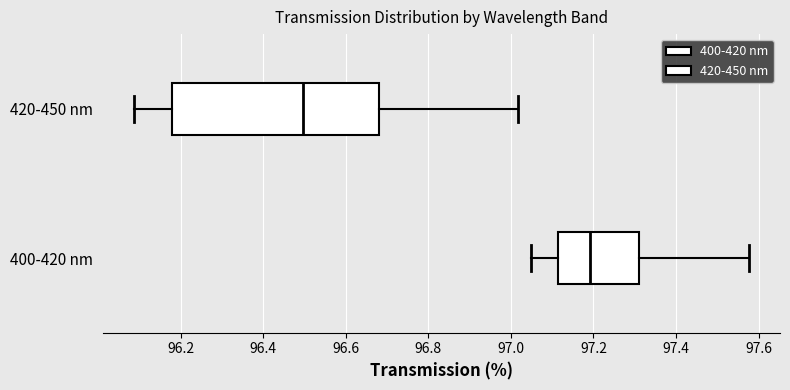

Reading bottom to top, transcribe this box plot: for each box, give where its median line is, the range the box spans, and where its two whiskers end, as read against the x-axis. The values are not printed on the chart, so give them approximately, as read against the axis.

400-420 nm: median 97.20, box 97.12 to 97.30, whiskers 97.04 to 97.58
420-450 nm: median 96.50, box 96.18 to 96.68, whiskers 96.08 to 97.02